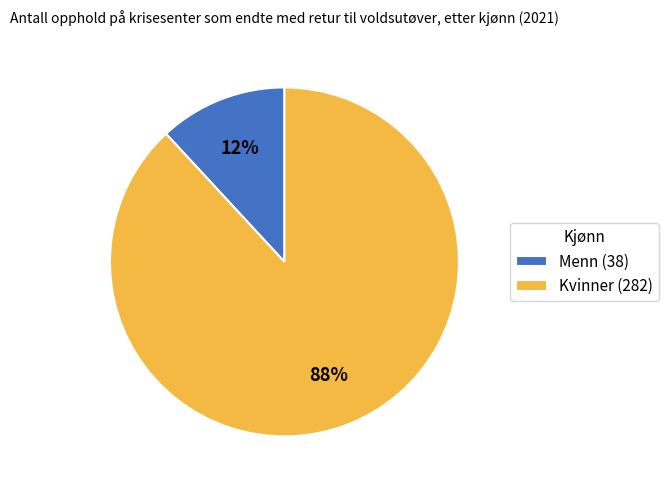

Count the number of slices in the pie.

2